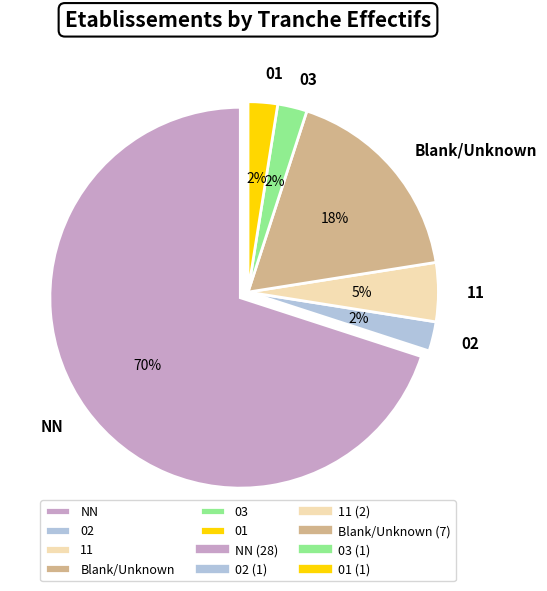

To the nearest percent, what percentage of the pie is 01?

3%